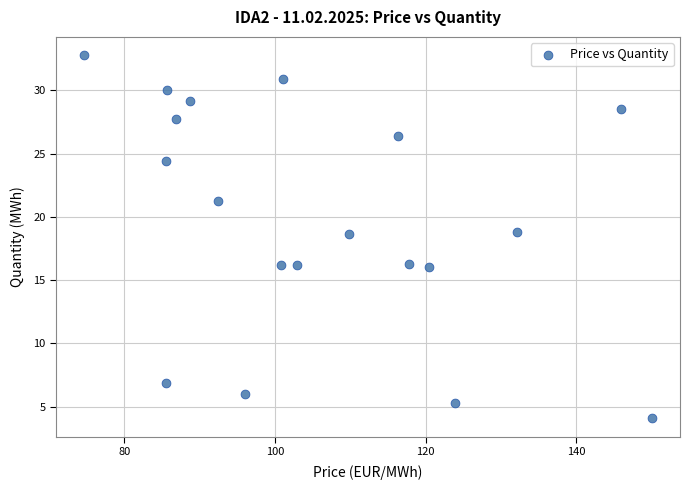

What is the range of Y values (max minus min)?

28.7